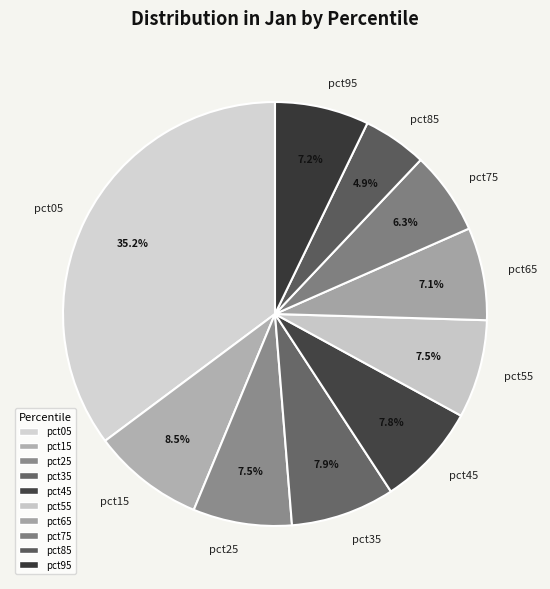

Is pct75 the majority of the pie?

No